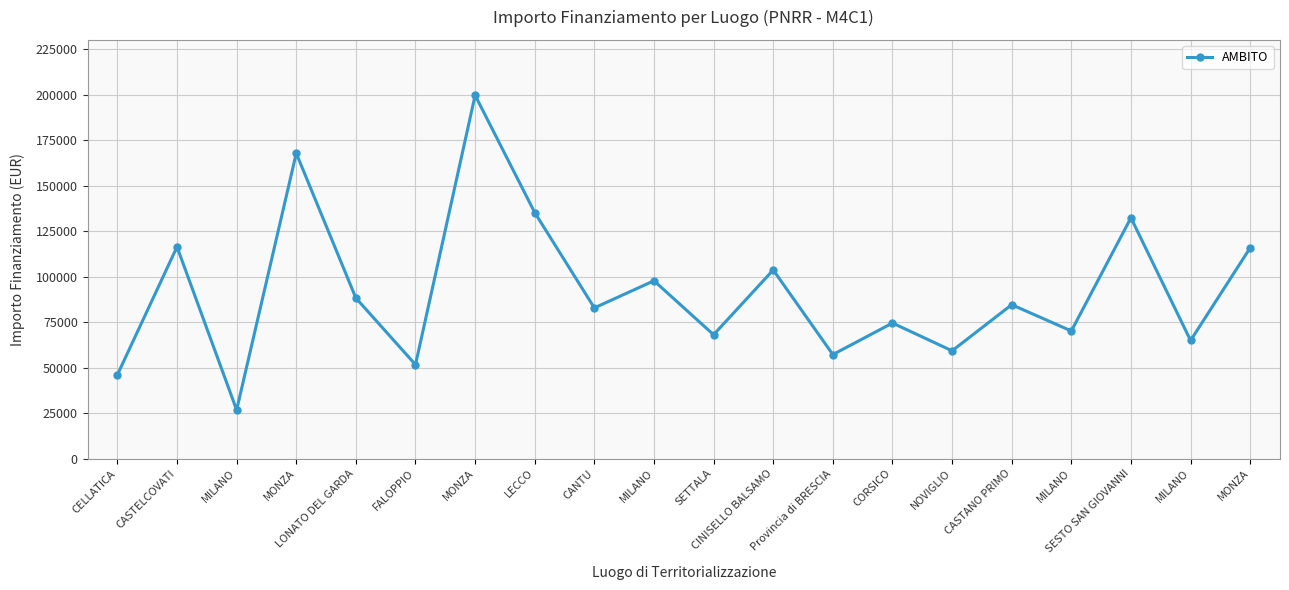

How many interior local peaks (higher than both neighbors) does the data have?

8